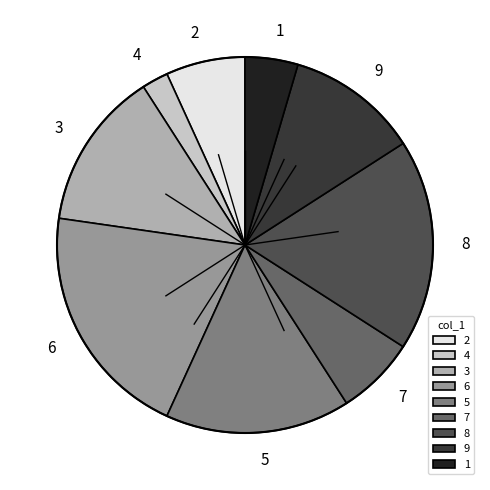

Which slice is the smallest?

4